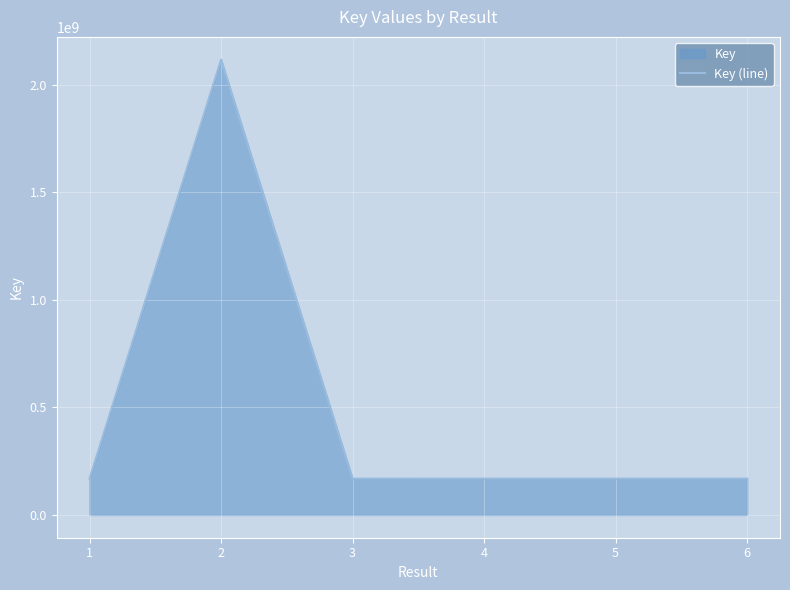

Where is the first local maximum?

2